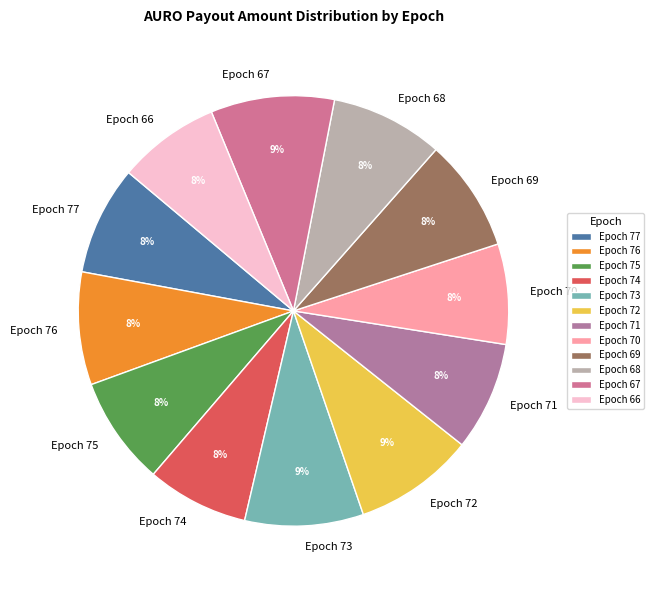

To the nearest percent, what is the average slice percentage?

8%